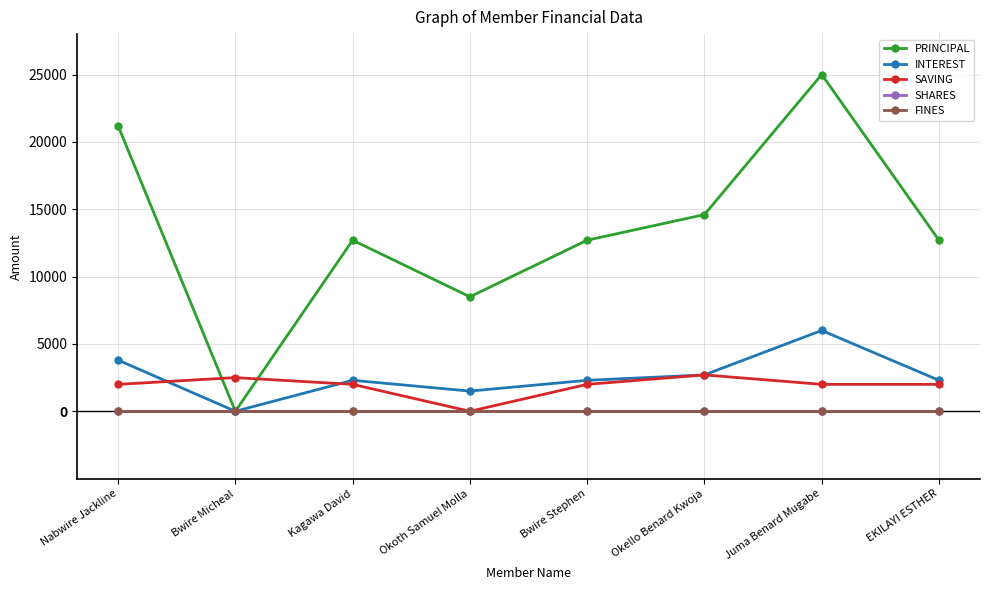

In INTEREST, how many points are lower than both neighbors (excluding endpoints)?

2